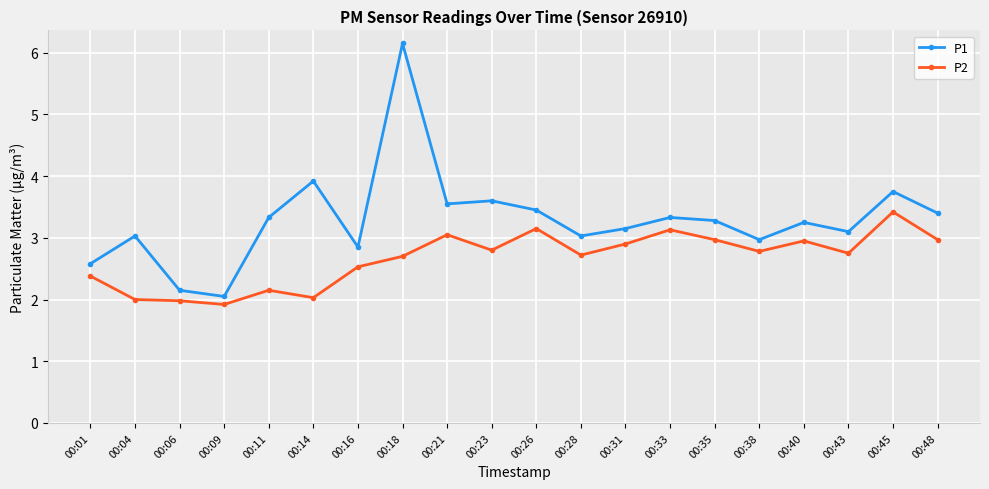

True or false: P1 has a value of 4.4 at 00:04.

False